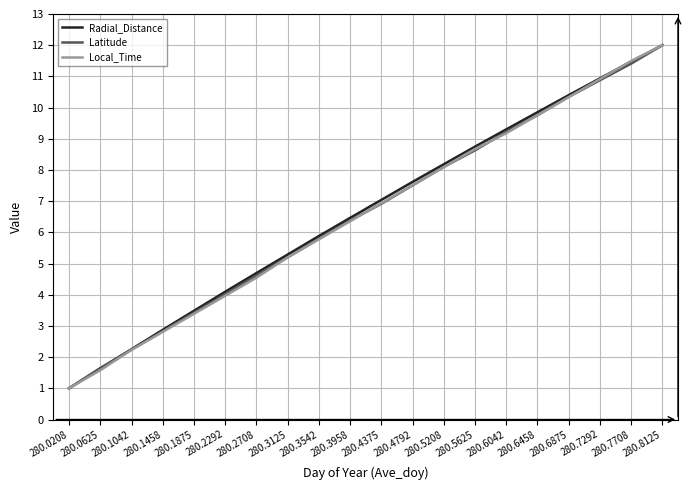

What is the sum of the Local_Time values at 280.1875 and 280.6458?

13.1